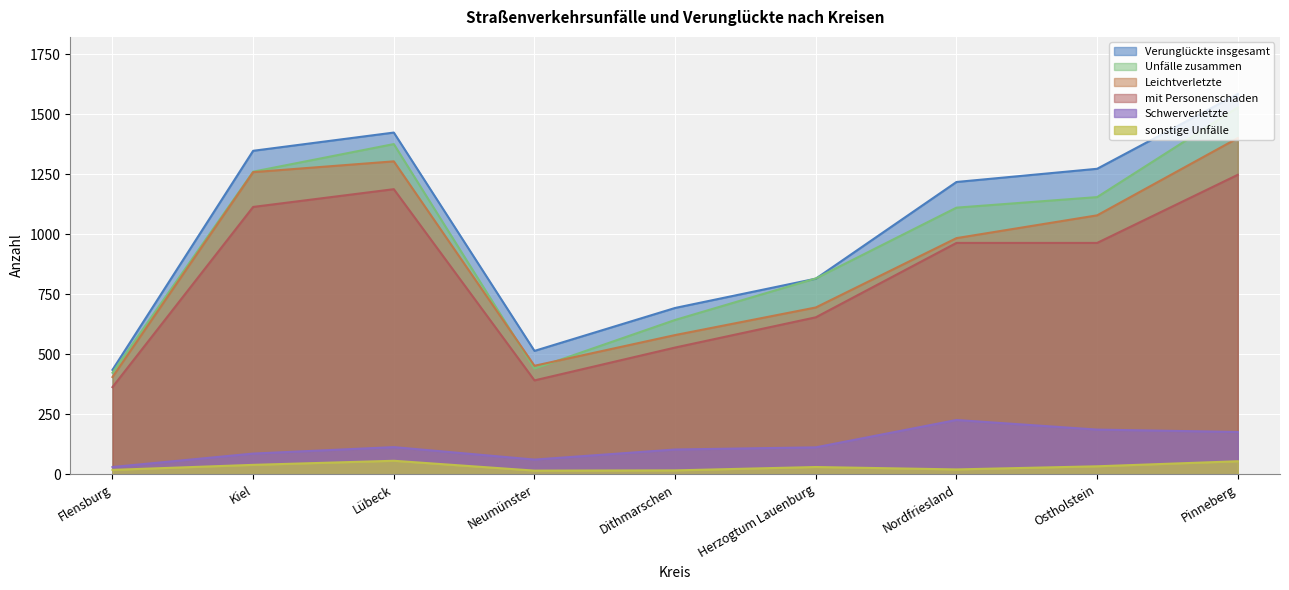

Read the Verunglückte insgesamt value at Kiel, to the nearest 100.

1300